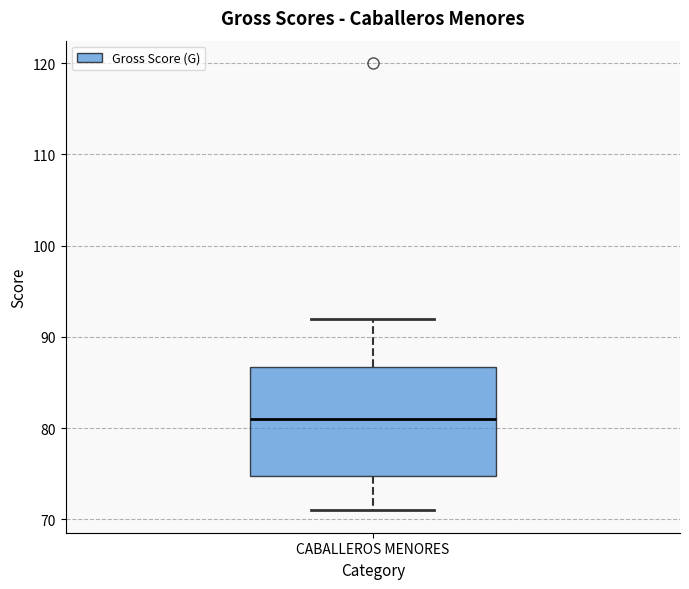

Where is the lower edge of the box for CABALLEROS MENORES on the y-axis? The values are not printed on the chart, so give them approximately, as read against the axis.

75